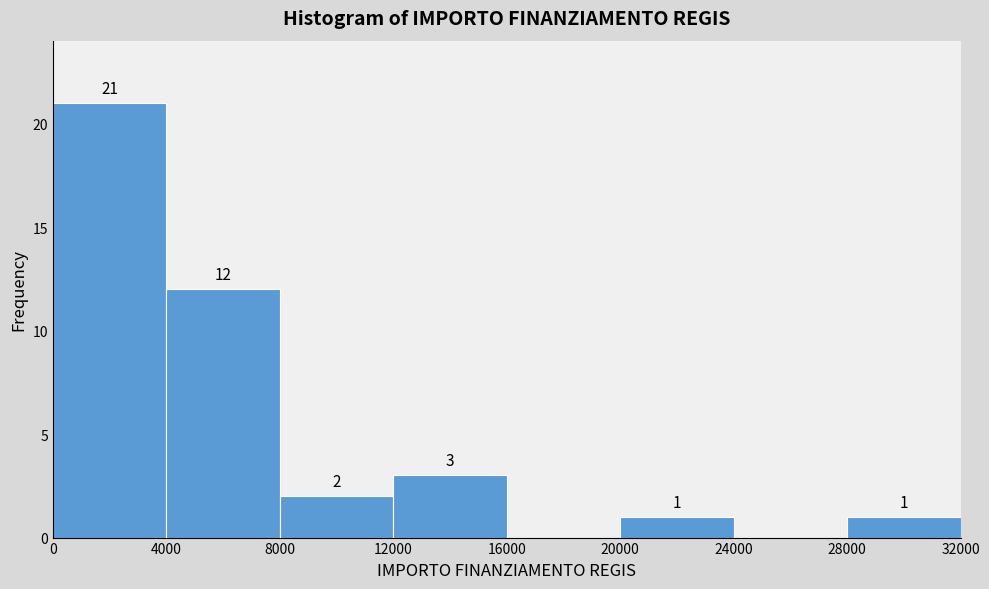

Over which range of the x-axis is the bar tallest?

0 to 4000